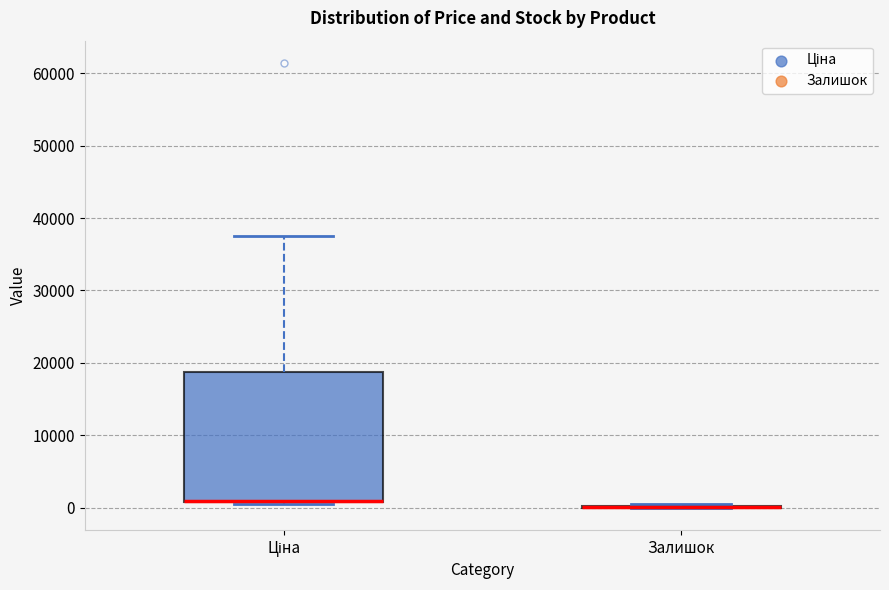

Which box is the tallest, from its lower edge to its upper edge?

Ціна